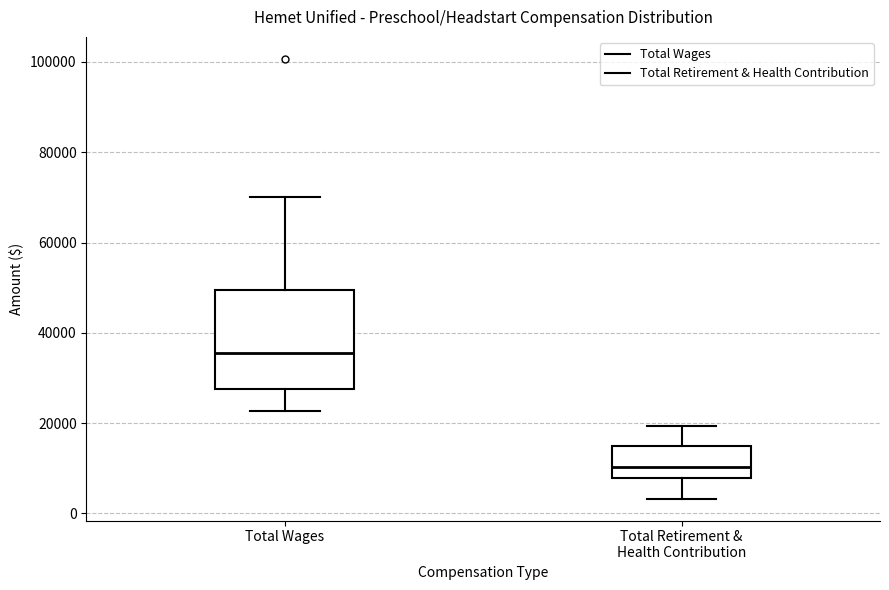

Where does the lower whisker of the box for Total Wages end on the y-axis? The values are not printed on the chart, so give them approximately, as read against the axis.

22000